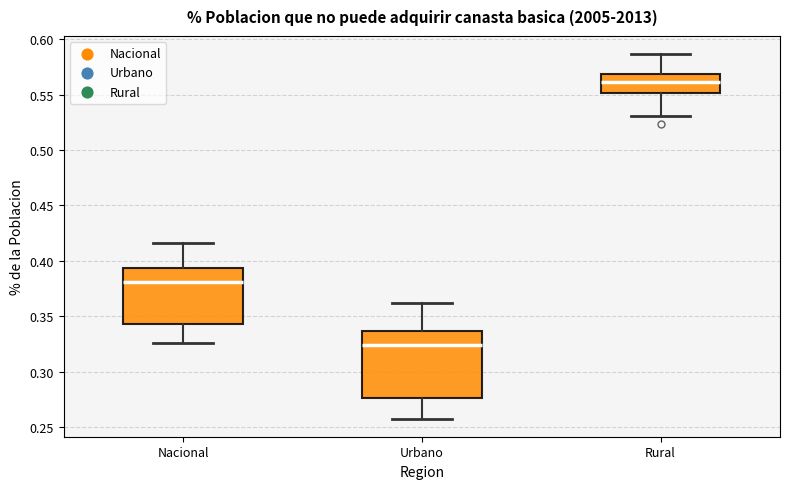

Which box is the tallest, from its lower edge to its upper edge?

Urbano